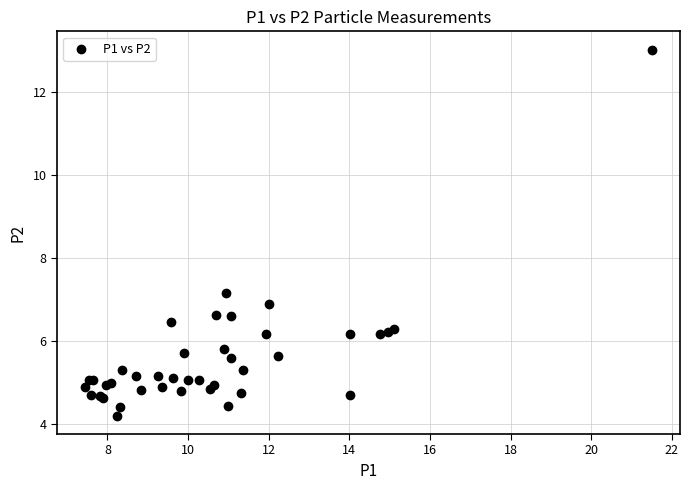

What Y value in the scatter plot is closest to 8?

7.2